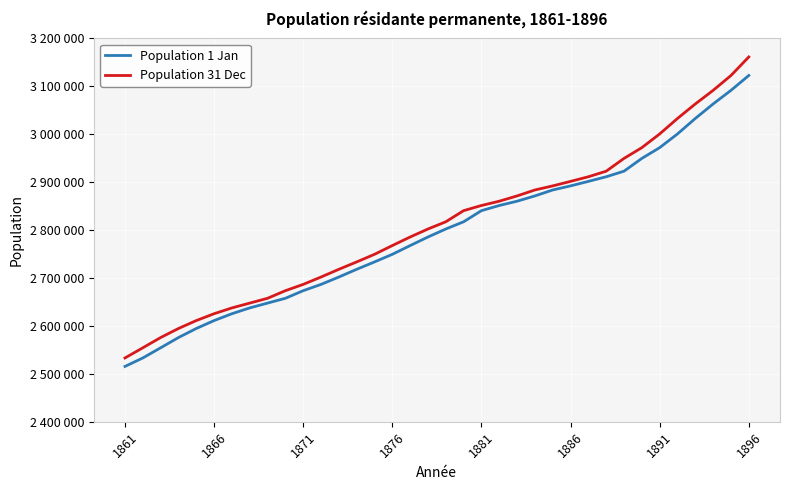

True or false: Population 1 Jan and Population 31 Dec intersect in this chart.

False